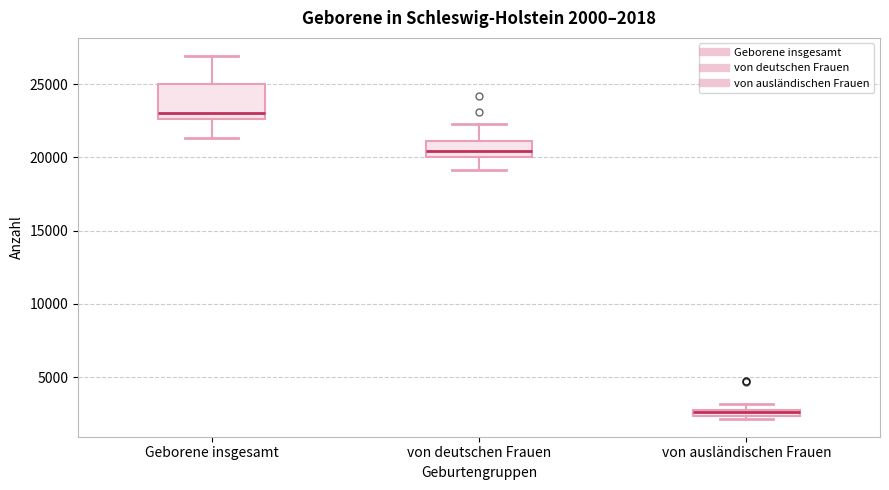

Which box's median line is the highest?

Geborene insgesamt